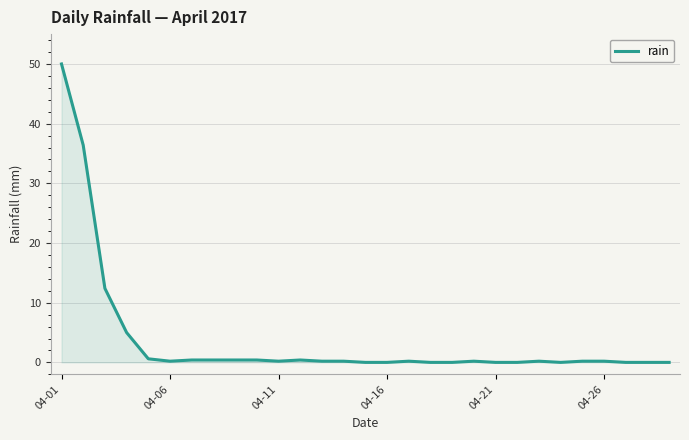

What is the greatest value displayed?

50.0